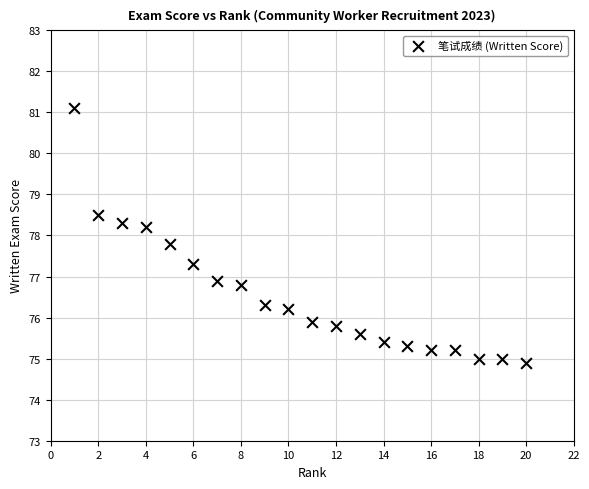

What is the range of Y values (max minus min)?

6.2